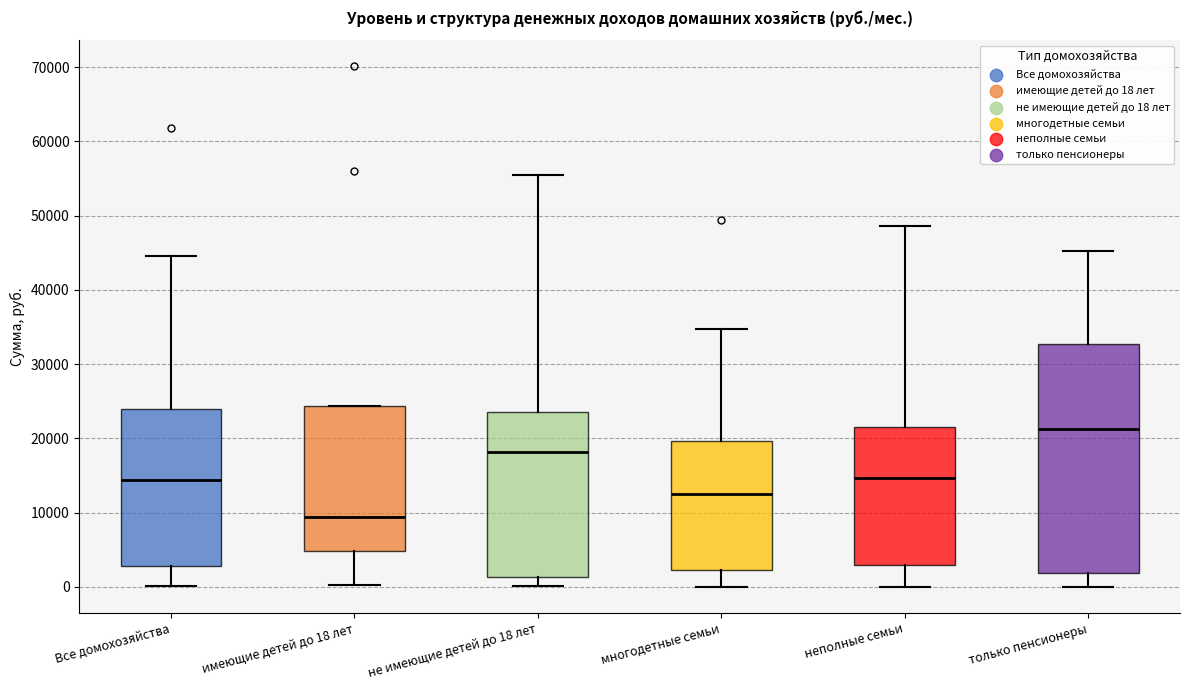

Reading left to right, transcribe this box plot: for each box, give where its median line is, the range the box spans, and where its two whiskers end, as read against the y-axis. The values are not printed on the chart, so give them approximately, as read against the axis.

Все домохозяйства: median 14000, box 3000 to 24000, whiskers 0 to 45000
имеющие детей до 18 лет: median 9000, box 5000 to 24000, whiskers 0 to 24000
не имеющие детей до 18 лет: median 18000, box 1000 to 24000, whiskers 0 to 55000
многодетные семьи: median 12000, box 2000 to 20000, whiskers 0 to 35000
неполные семьи: median 15000, box 3000 to 22000, whiskers 0 to 49000
только пенсионеры: median 21000, box 2000 to 33000, whiskers 0 to 45000